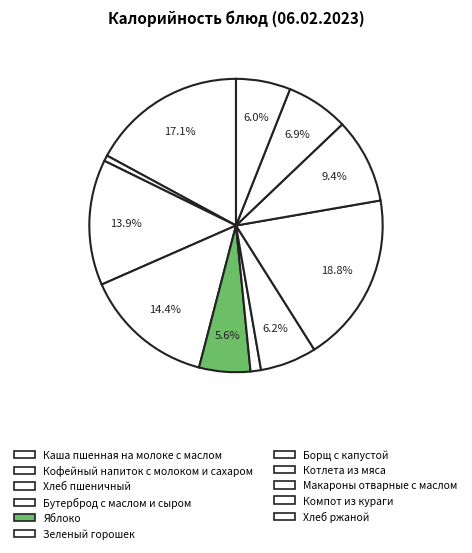

What is the change in value from Каша пшенная на молоке с маслом to Хлеб пшеничный?

-54.0